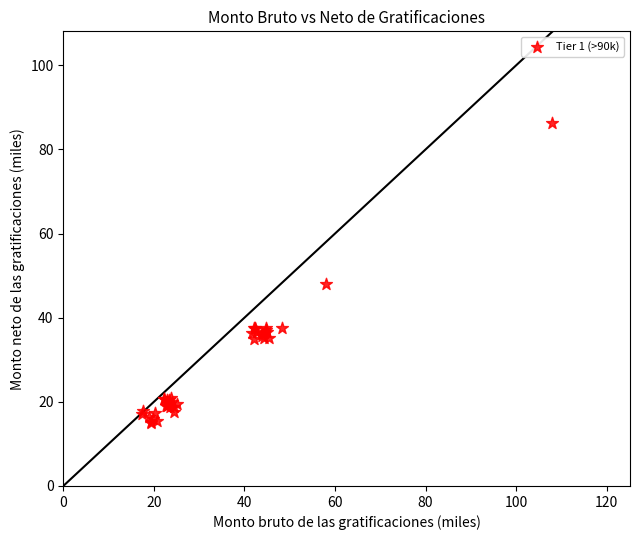

What Y value in the scatter plot is closest to 50?

48.0